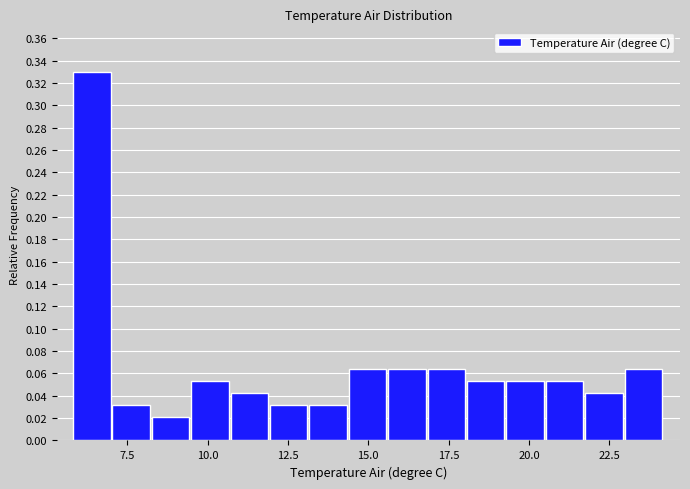

Read against the x-axis, roughly where is the centre of the tallest bar?

6.5